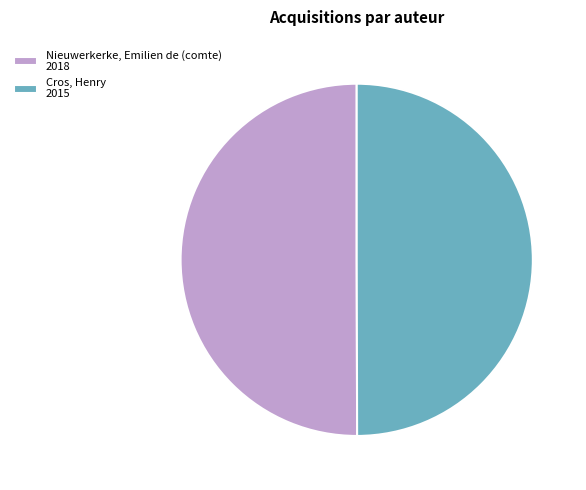

How many slices are in this pie chart?

2